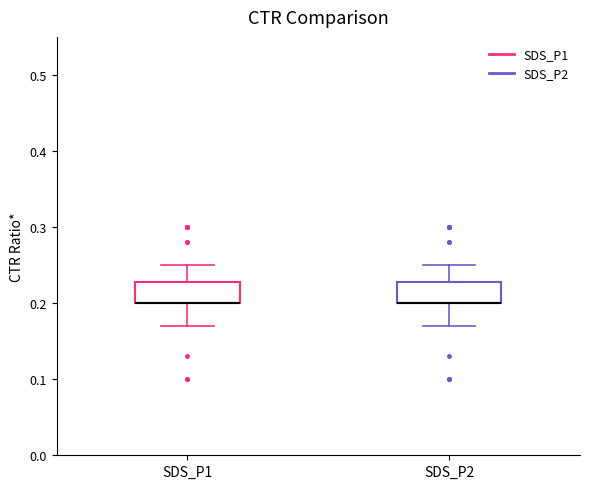

Reading left to right, transcribe this box plot: for each box, give where its median line is, the range the box spans, and where its two whiskers end, as read against the y-axis. The values are not printed on the chart, so give them approximately, as read against the axis.

SDS_P1: median 0.20 (drawn on the box's lower edge), box 0.20 to 0.23, whiskers 0.17 to 0.25
SDS_P2: median 0.20 (drawn on the box's lower edge), box 0.20 to 0.23, whiskers 0.17 to 0.25